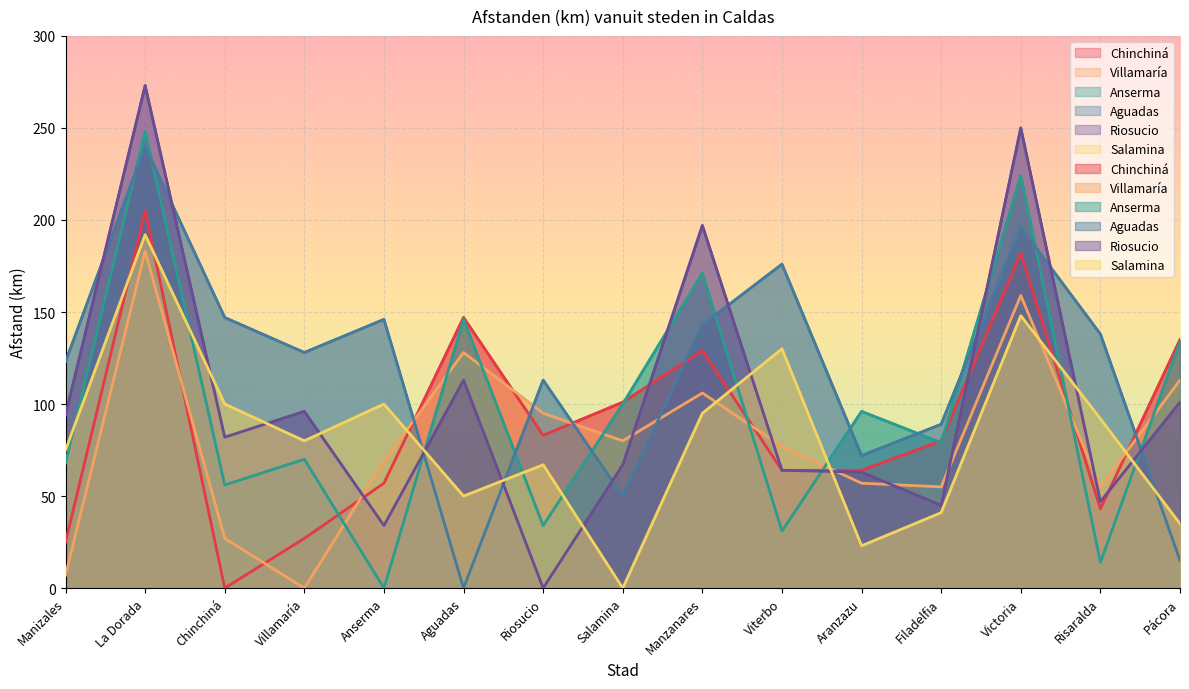

Rank the categories by Aguadas value from lowest to highest.

Aguadas, Pácora, Salamina, Aranzazu, Filadelfia, Riosucio, Manizales, Villamaría, Risaralda, Manzanares, Anserma, Chinchiná, Viterbo, Victoria, La Dorada